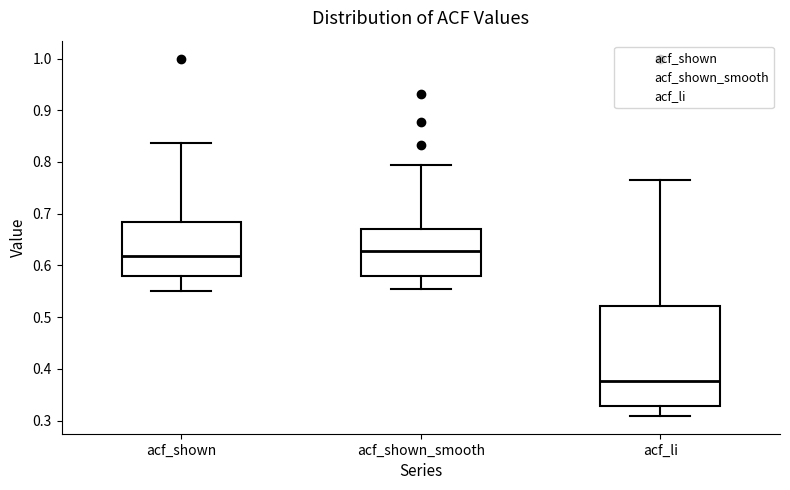

Where does the lower whisker of the box for acf_li end on the y-axis? The values are not printed on the chart, so give them approximately, as read against the axis.

0.31